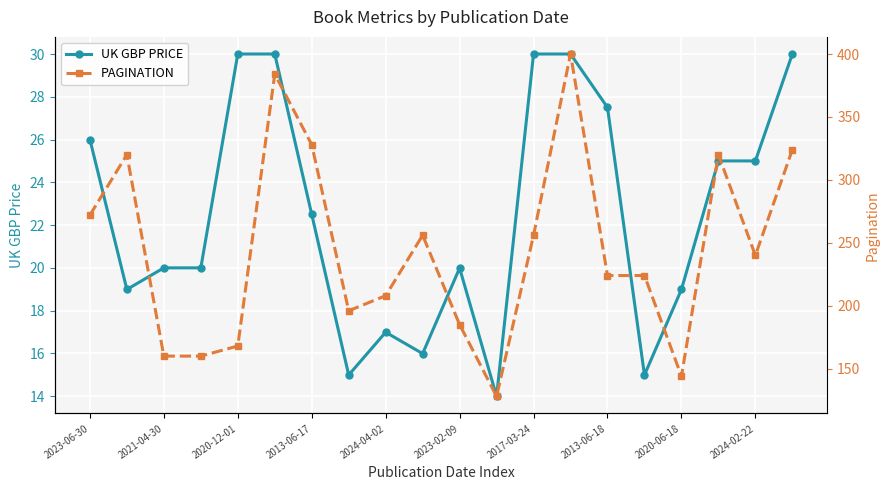

The PAGINATION series shows 324.0 at 19. True or false?

True